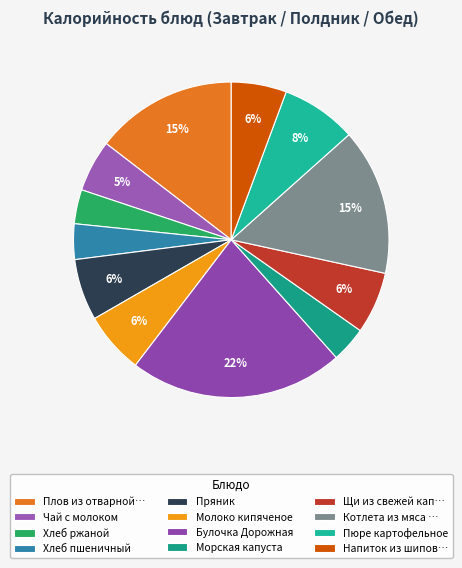

Which slice is the smallest?

Хлеб ржаной